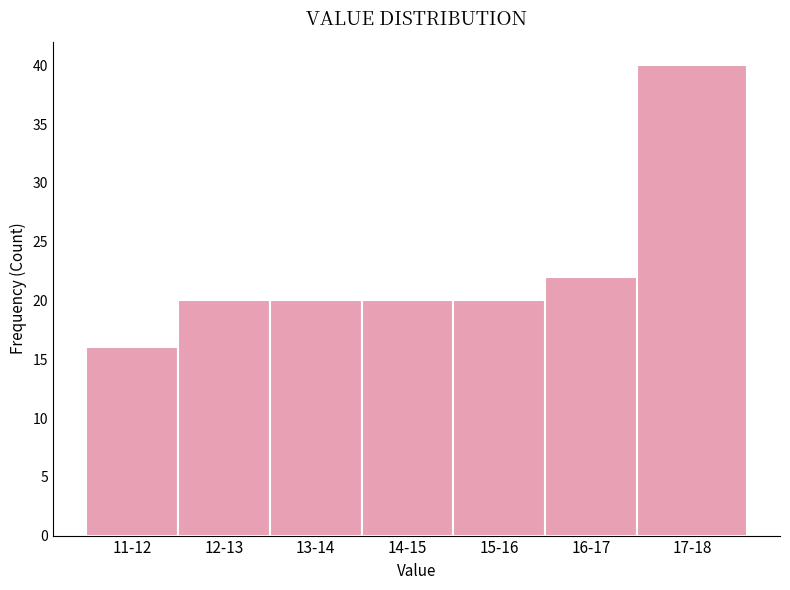

Reading left to right, what are all the values shown in this chart?

11-12=16	12-13=20	13-14=20	14-15=20	15-16=20	16-17=22	17-18=40